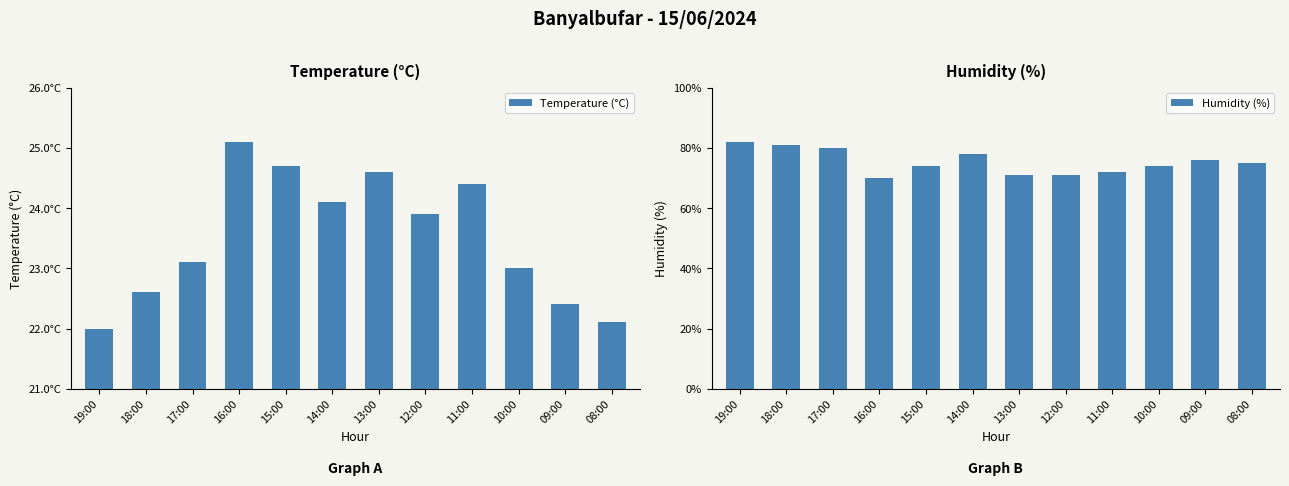

What is the approximate value of Humidity (%) at 13:00?

71